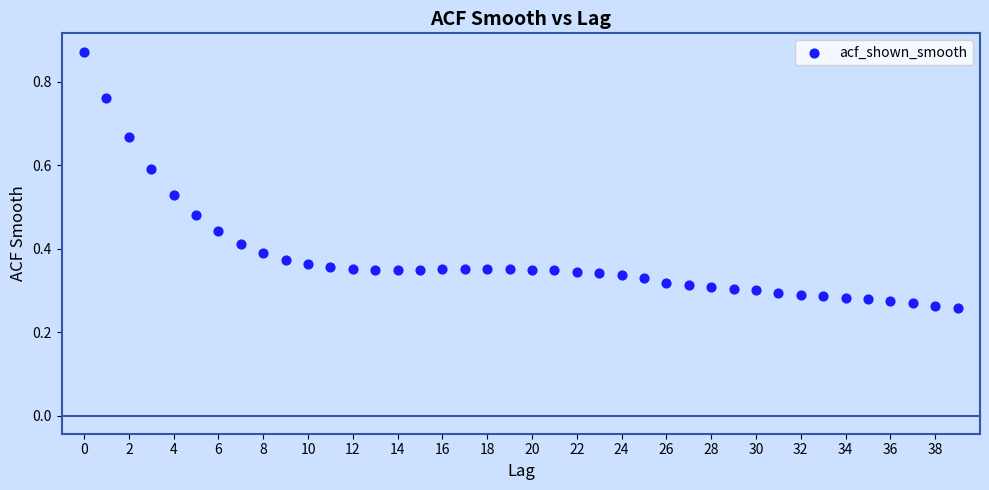

What is the range of Y values (max minus min)?

0.6